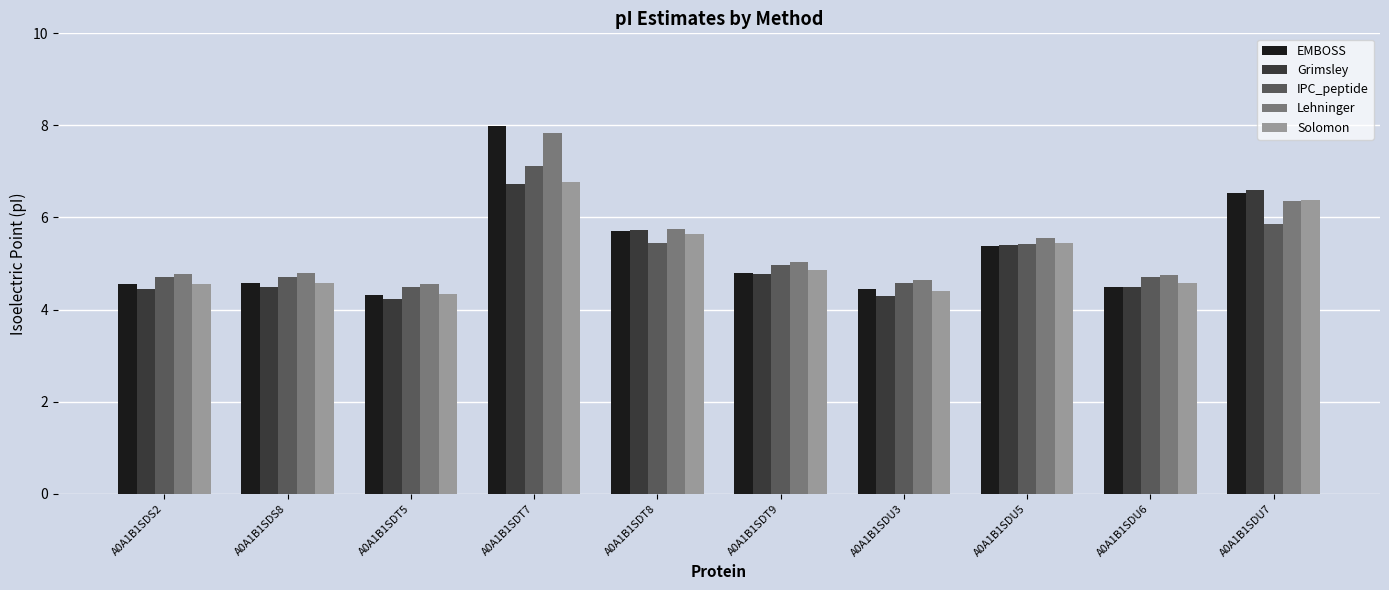

Are the bars grouped side by side (vs. stacked)?

Yes